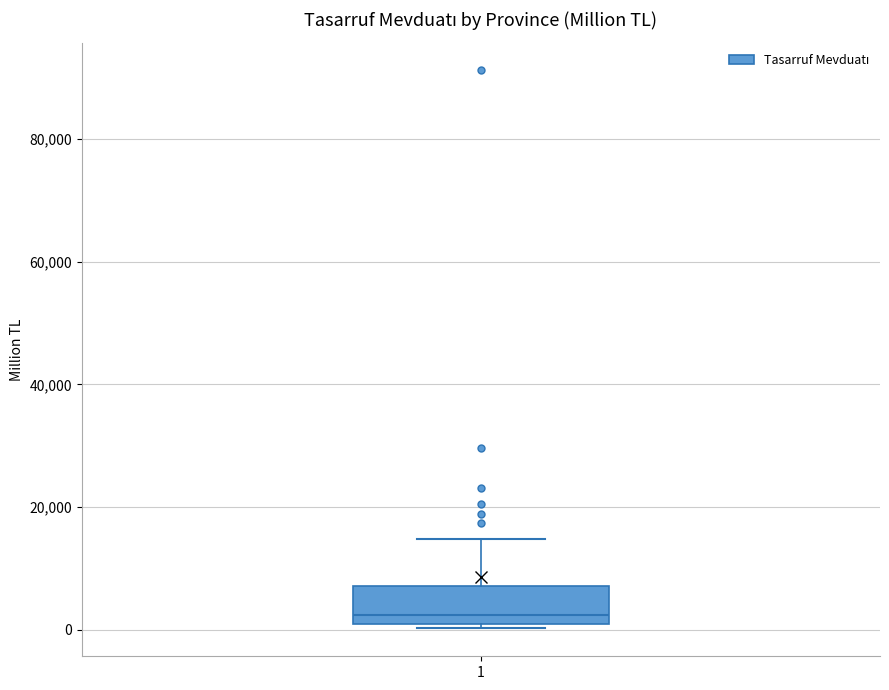

Read this box plot against the y-axis: the position of the median line, the range covered by the box, and the ends of both whiskers. The values are not printed on the chart, so give them approximately, as read against the axis.

median 2000, box 0 to 8000, whiskers 0 (just below the box's lower edge) to 14000